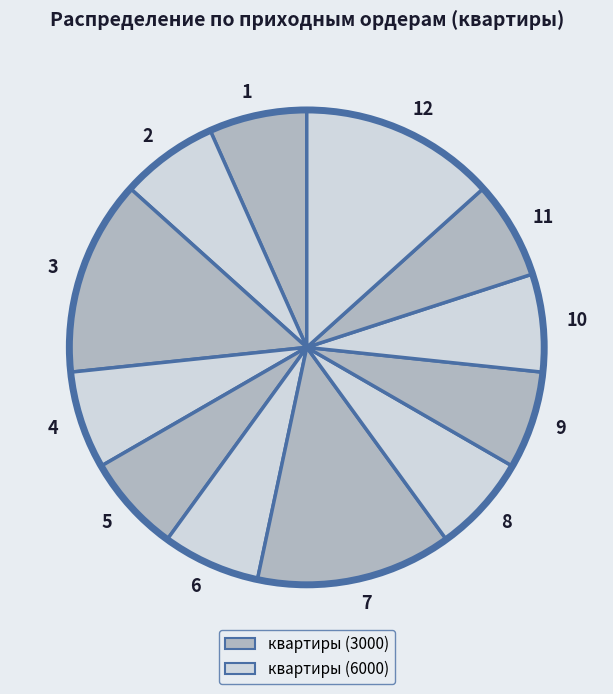

Does 2 account for over 50% of the chart?

No